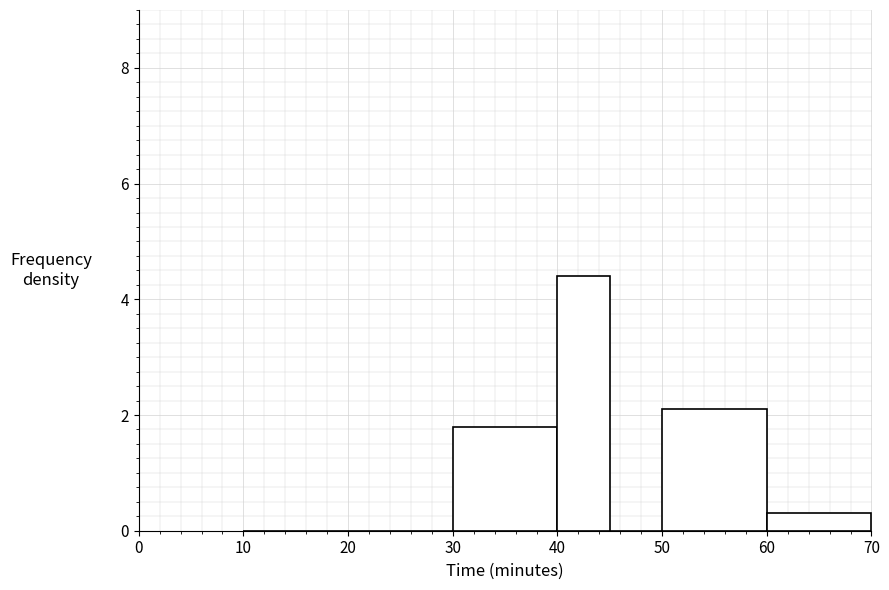

Reading left to right, transcribe this chart: for each bar, give the range it covers on the x-axis and its height. The values are not printed on the chart, so give them approximately, as read against the axis.

10 to 30: 0
30 to 40: 1.8
40 to 45: 4.4
45 to 50: 0
50 to 60: 2.2
60 to 70: 0.4